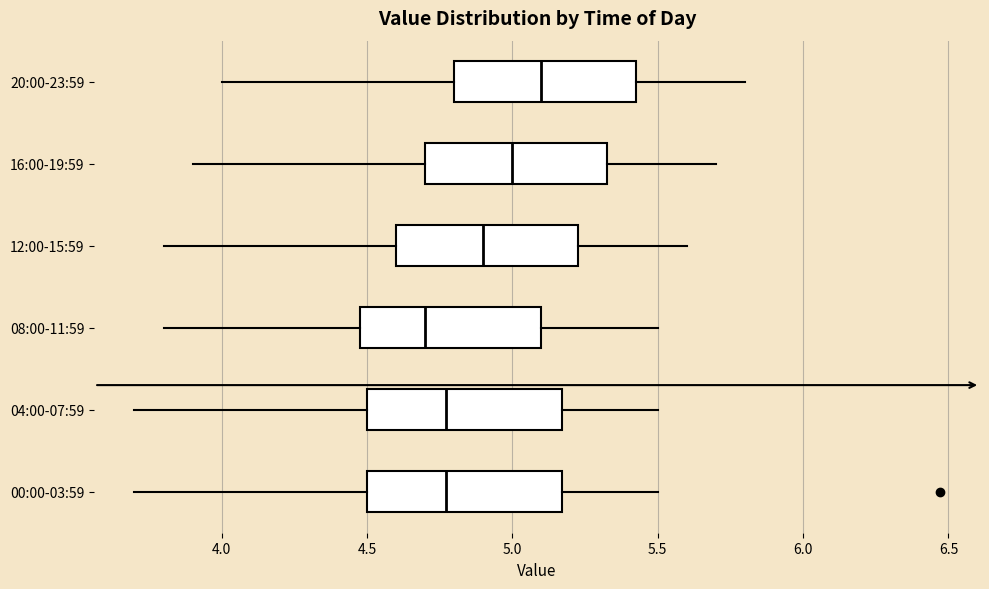

Reading bottom to top, read every box against the x-axis: the position of its median line, the range the box covers, and the ends of its whiskers. The values are not printed on the chart, so give them approximately, as read against the axis.

00:00-03:59: median 4.75, box 4.50 to 5.15, whiskers 3.70 to 5.50
04:00-07:59: median 4.75, box 4.50 to 5.15, whiskers 3.70 to 5.50
08:00-11:59: median 4.70, box 4.50 to 5.10, whiskers 3.80 to 5.50
12:00-15:59: median 4.90, box 4.60 to 5.25, whiskers 3.80 to 5.60
16:00-19:59: median 5.00, box 4.70 to 5.35, whiskers 3.90 to 5.70
20:00-23:59: median 5.10, box 4.80 to 5.45, whiskers 4.00 to 5.80